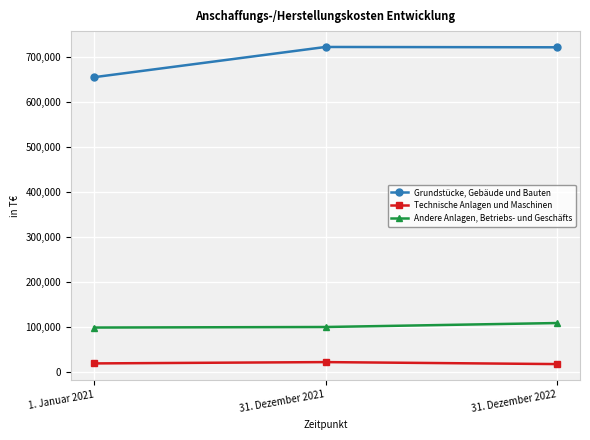

Count the Andere Anlagen, Betriebs- und Geschäfts values in the range 99233 to 109256.

3